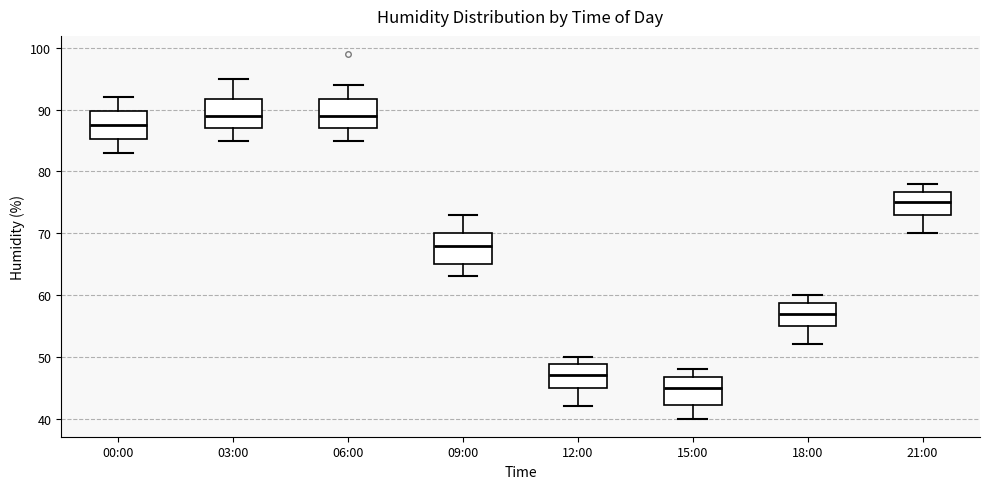

Reading left to right, read every box against the y-axis: the position of its median line, the range the box covers, and the ends of its whiskers. The values are not printed on the chart, so give them approximately, as read against the axis.

00:00: median 88, box 85 to 90, whiskers 83 to 92
03:00: median 89, box 87 to 92, whiskers 85 to 95
06:00: median 89, box 87 to 92, whiskers 85 to 94
09:00: median 68, box 65 to 70, whiskers 63 to 73
12:00: median 47, box 45 to 49, whiskers 42 to 50
15:00: median 45, box 42 to 47, whiskers 40 to 48
18:00: median 57, box 55 to 59, whiskers 52 to 60
21:00: median 75, box 73 to 77, whiskers 70 to 78